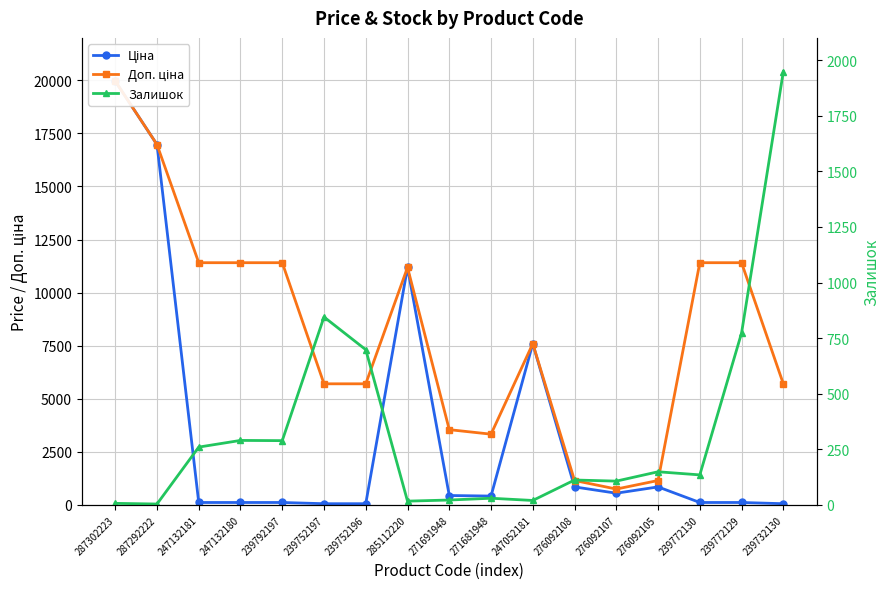

True or false: Залишок has a value of 135.0 at 239772130.

True